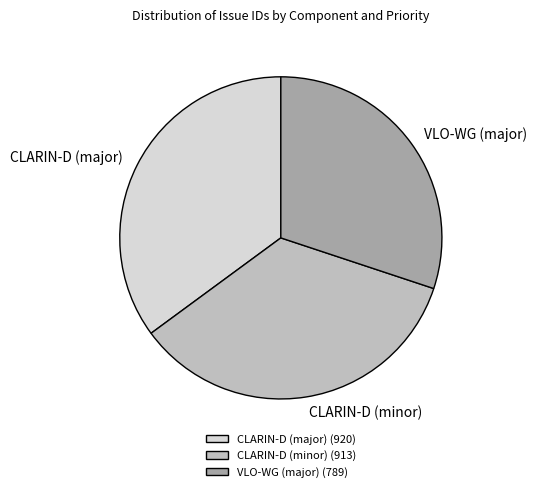

Is there a majority slice in this chart?

No